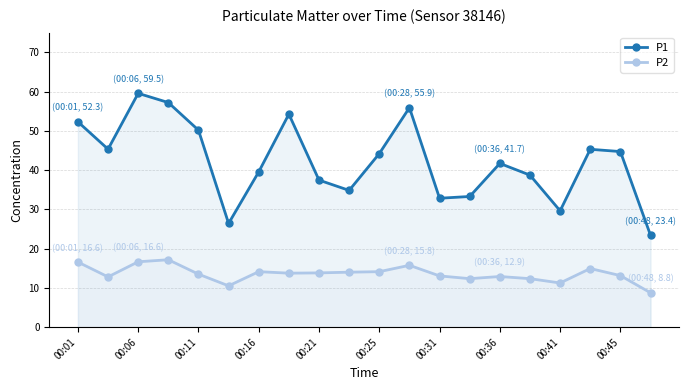

Which category has the highest value in the P1 series?

00:06